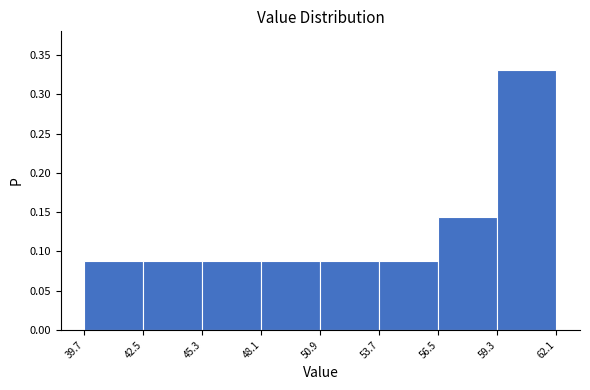

Reading left to right, transcribe this chart: for each bar, give the range it covers on the x-axis and its height. The values are not printed on the chart, so give them approximately, as read against the axis.

39.7 to 42.5: 0.090
42.5 to 45.3: 0.090
45.3 to 48.1: 0.090
48.1 to 50.9: 0.090
50.9 to 53.7: 0.090
53.7 to 56.5: 0.090
56.5 to 59.3: 0.145
59.3 to 62.1: 0.330